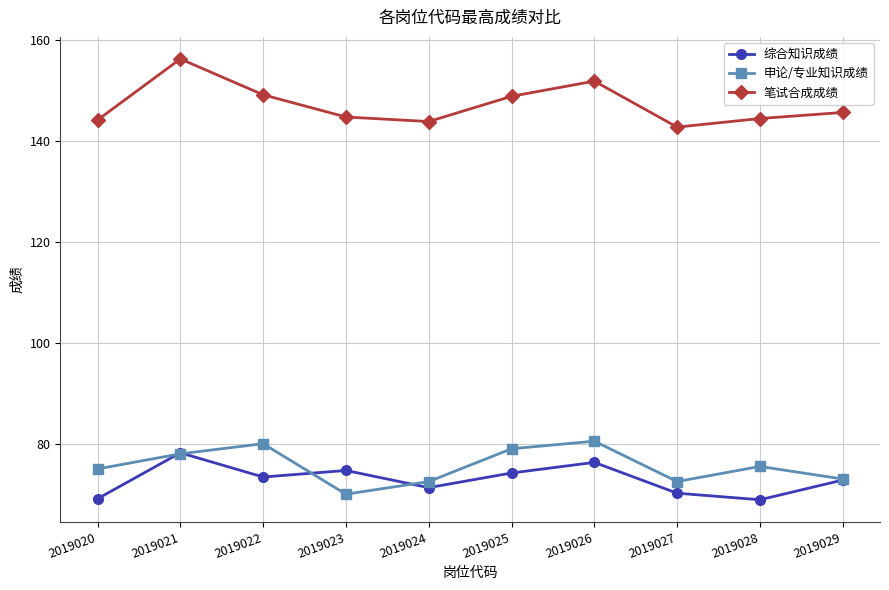

What is the total value across all series at 2019025?

302.0